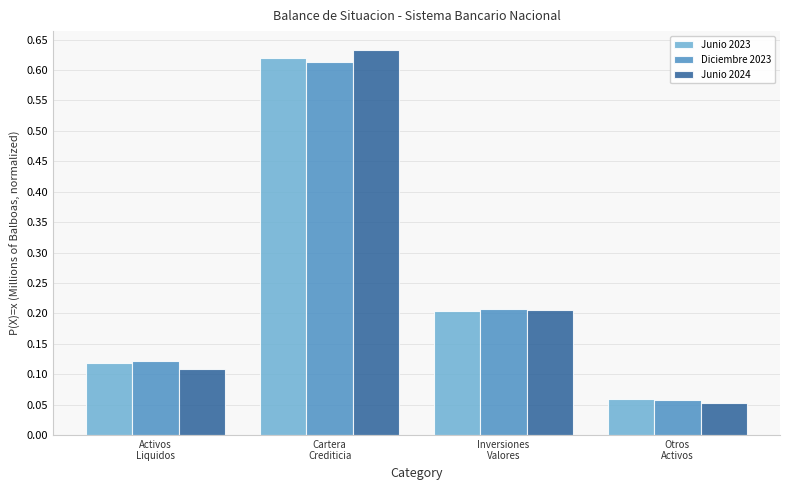

At how many categories does at least one series exceed 0?

4